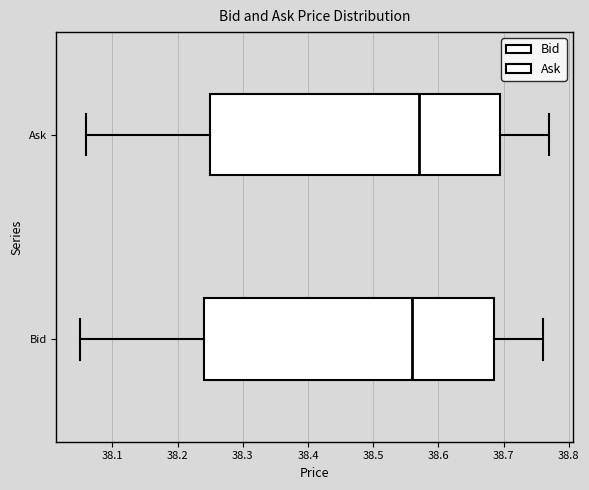

Where does the left whisker of the box for Ask end on the x-axis? The values are not printed on the chart, so give them approximately, as read against the axis.

38.06